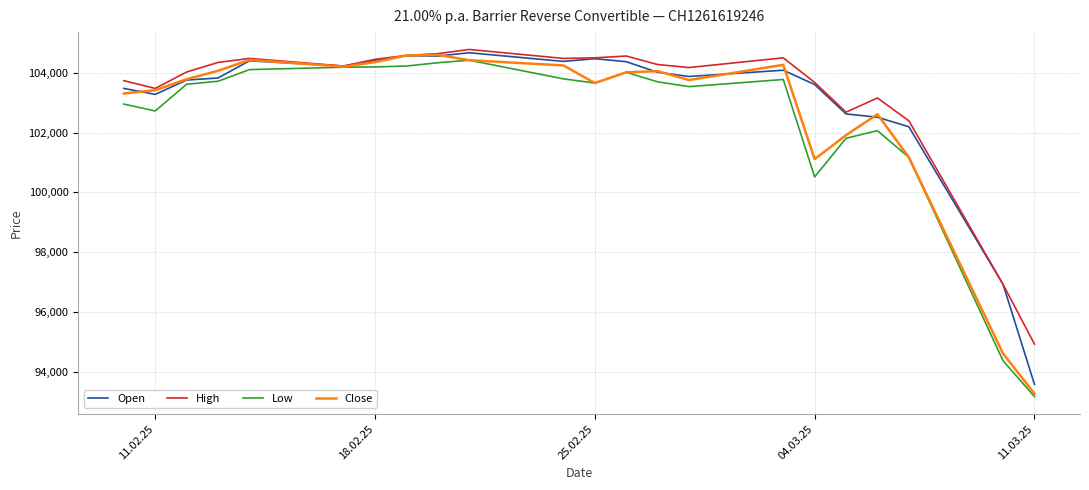

What is the minimum value for Open?

93570